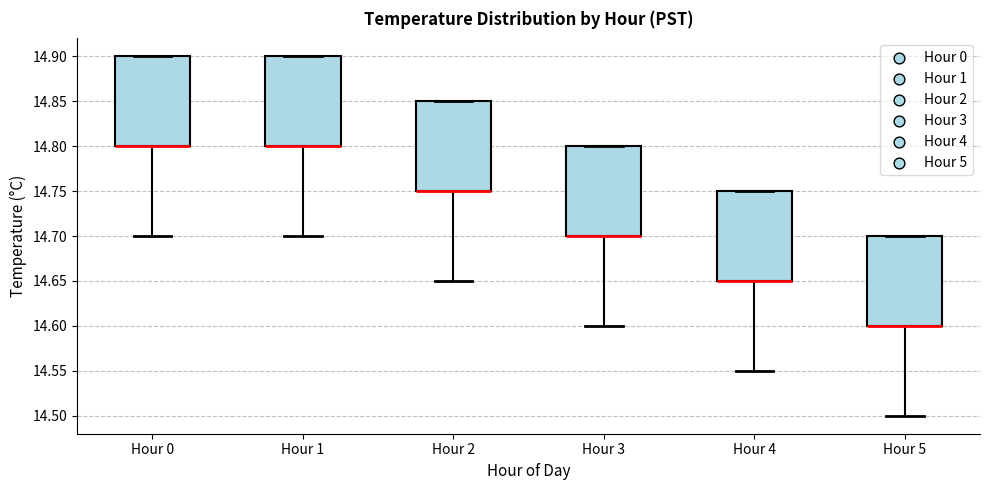

Reading left to right, transcribe this box plot: for each box, give where its median line is, the range the box spans, and where its two whiskers end, as read against the y-axis. The values are not printed on the chart, so give them approximately, as read against the axis.

Hour 0: median 14.80 (drawn on the box's lower edge), box 14.80 to 14.90, whiskers 14.70 to 14.90
Hour 1: median 14.80 (drawn on the box's lower edge), box 14.80 to 14.90, whiskers 14.70 to 14.90
Hour 2: median 14.75 (drawn on the box's lower edge), box 14.75 to 14.85, whiskers 14.65 to 14.85
Hour 3: median 14.70 (drawn on the box's lower edge), box 14.70 to 14.80, whiskers 14.60 to 14.80
Hour 4: median 14.65 (drawn on the box's lower edge), box 14.65 to 14.75, whiskers 14.55 to 14.75
Hour 5: median 14.60 (drawn on the box's lower edge), box 14.60 to 14.70, whiskers 14.50 to 14.70